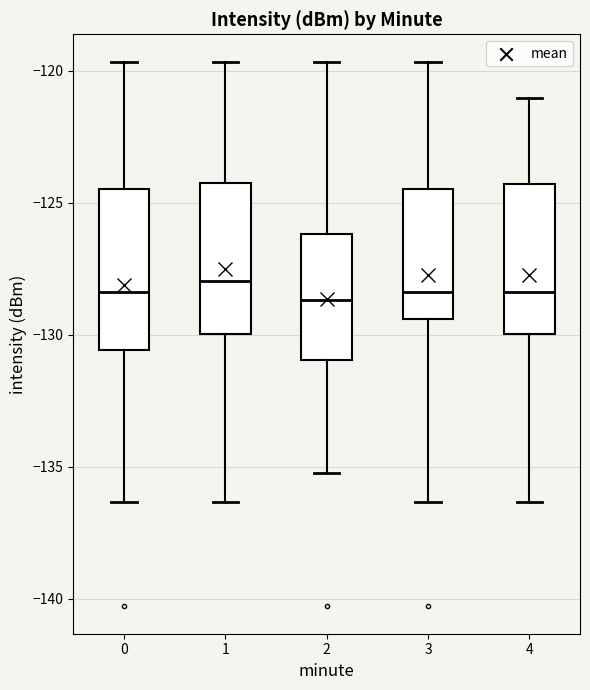

Where is the upper edge of the box at x = 4 on the y-axis? The values are not printed on the chart, so give them approximately, as read against the axis.

-124.5